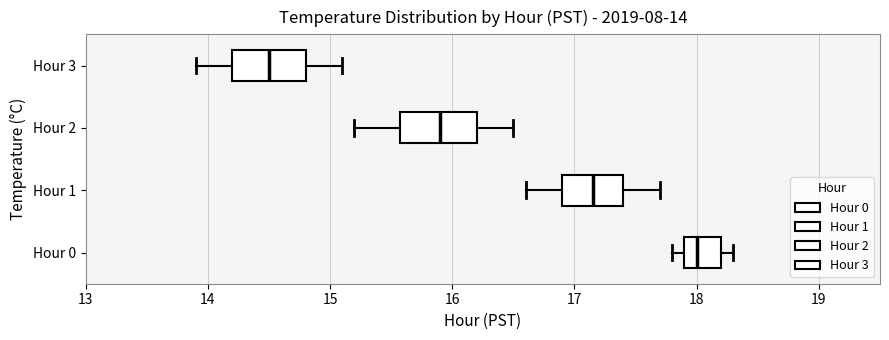

Which box's median line is the furthest to the right?

Hour 0